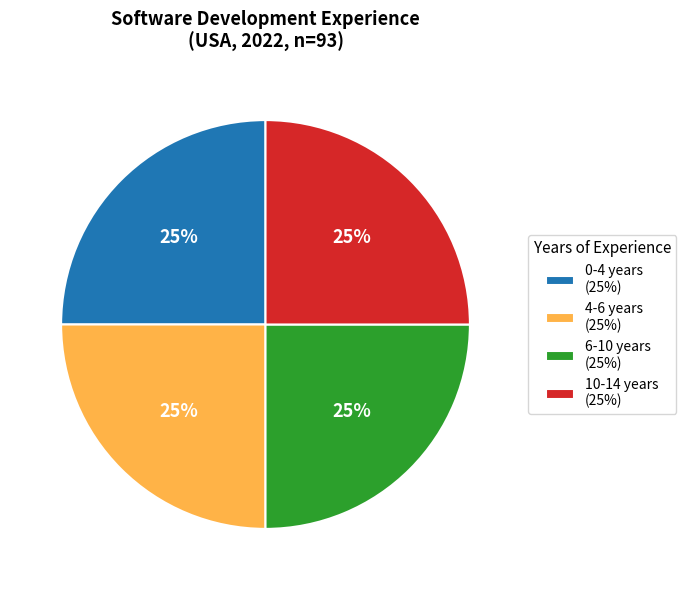

To the nearest percent, what portion does 6-10 years (25%) represent?

25%